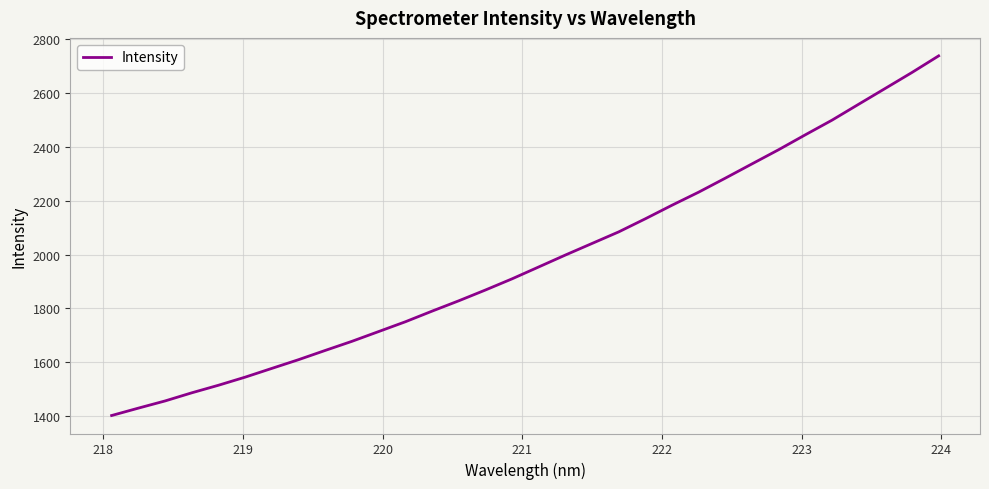

What is the difference between the second highest and minimum values?

1273.4